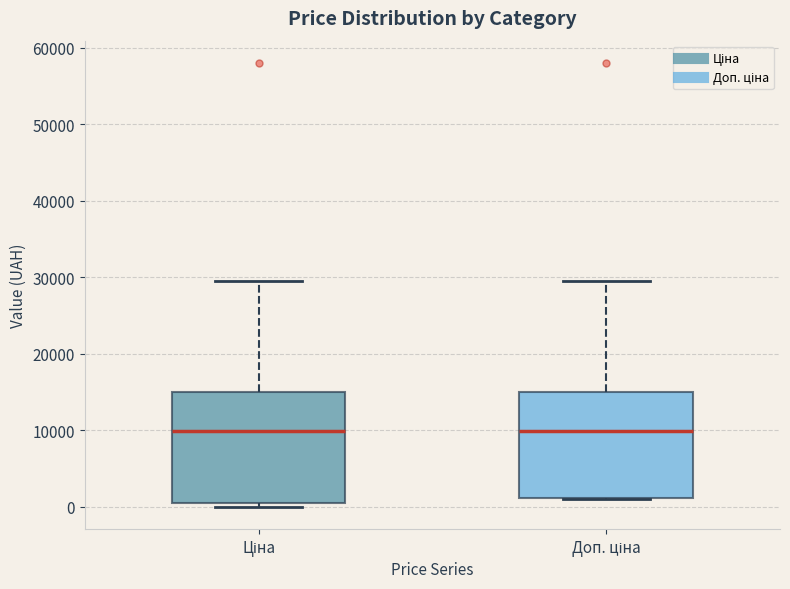

Reading left to right, read every box against the y-axis: the position of its median line, the range the box covers, and the ends of its whiskers. The values are not printed on the chart, so give them approximately, as read against the axis.

Ціна: median 10000, box 1000 to 15000, whiskers 0 to 30000
Доп. ціна: median 10000, box 1000 to 15000, whiskers 1000 to 30000